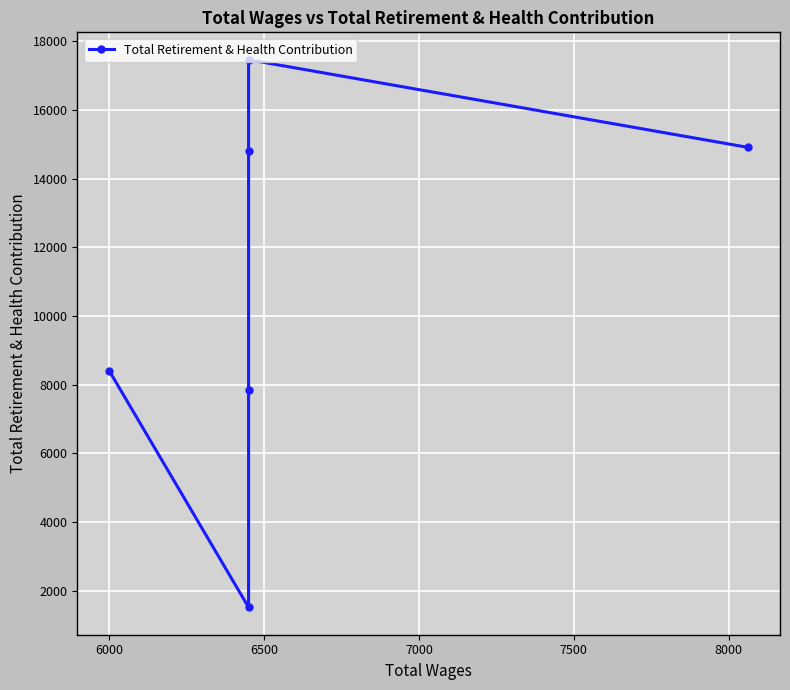

What is the ratio of the value at 7500 to the value at 8000?

1.2